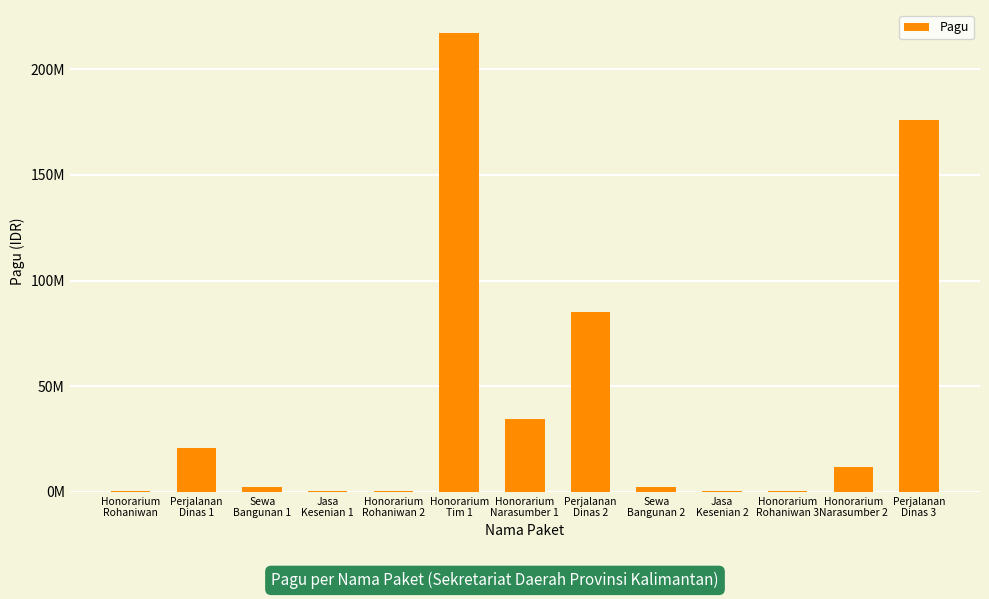

Rank the categories by value from lowest to highest.

Honorarium
Rohaniwan, Jasa
Kesenian 1, Honorarium
Rohaniwan 2, Jasa
Kesenian 2, Honorarium
Rohaniwan 3, Sewa
Bangunan 1, Sewa
Bangunan 2, Honorarium
Narasumber 2, Perjalanan
Dinas 1, Honorarium
Narasumber 1, Perjalanan
Dinas 2, Perjalanan
Dinas 3, Honorarium
Tim 1